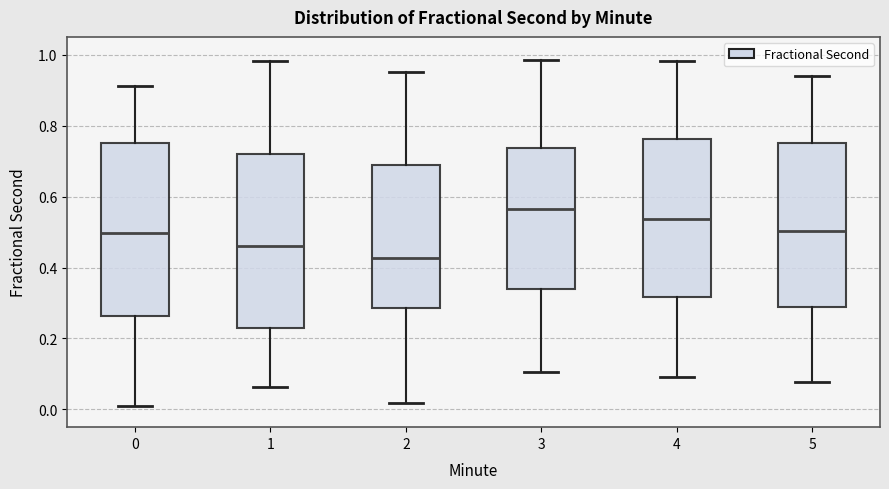

Reading left to right, transcribe this box plot: for each box, give where its median line is, the range the box spans, and where its two whiskers end, as read against the y-axis. The values are not printed on the chart, so give them approximately, as read against the axis.

0: median 0.50, box 0.26 to 0.76, whiskers 0.00 to 0.92
1: median 0.46, box 0.22 to 0.72, whiskers 0.06 to 0.98
2: median 0.42, box 0.28 to 0.68, whiskers 0.02 to 0.96
3: median 0.56, box 0.34 to 0.74, whiskers 0.10 to 0.98
4: median 0.54, box 0.32 to 0.76, whiskers 0.10 to 0.98
5: median 0.50, box 0.28 to 0.76, whiskers 0.08 to 0.94